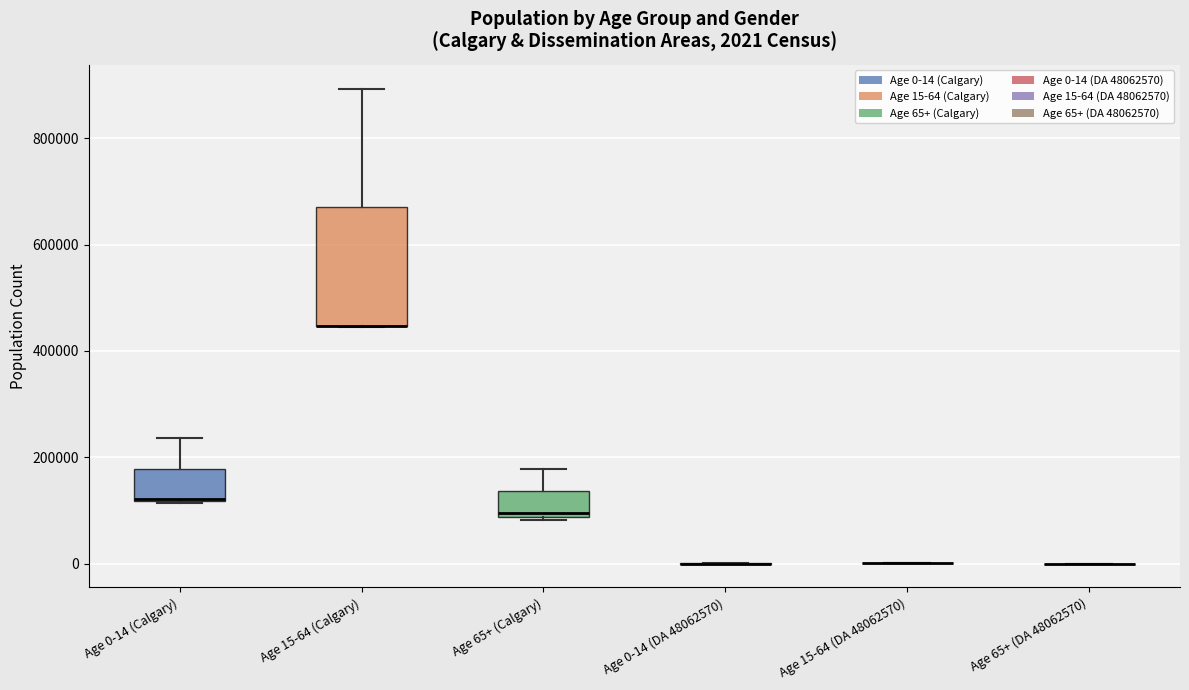

Which box is the tallest, from its lower edge to its upper edge?

Age 15-64 (Calgary)